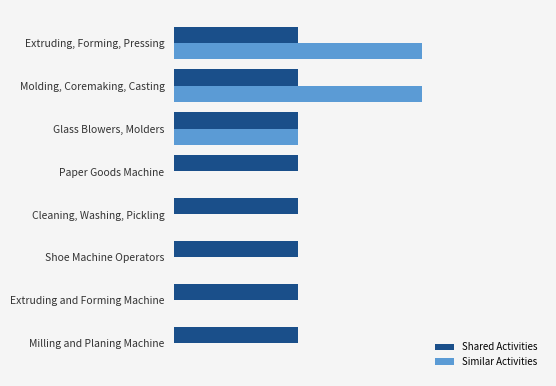

What is the average value of the Similar Activities series?

0.6